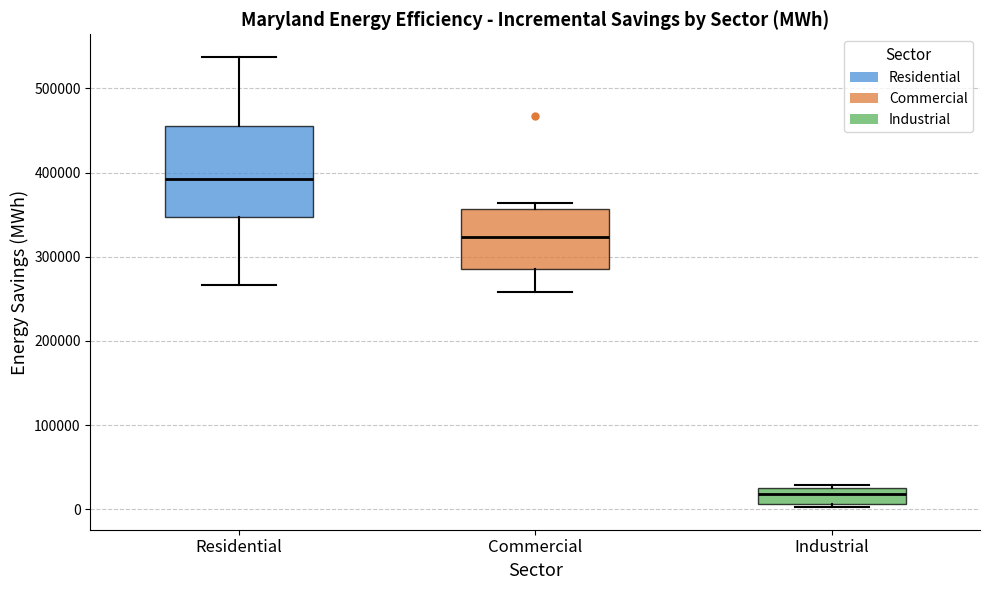

Which box is the tallest, from its lower edge to its upper edge?

Residential